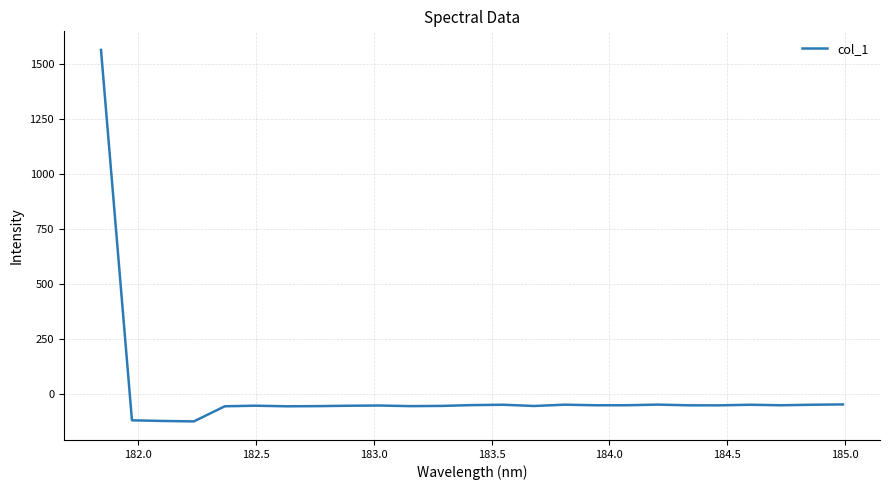

What is the minimum value shown in the chart?

-123.9